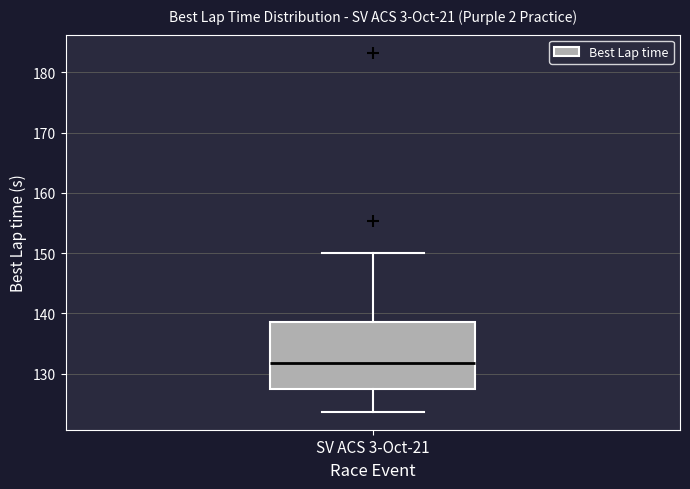

Transcribe this box plot: give where the median line is, the range the box spans, and where the two whiskers end, as read against the y-axis. The values are not printed on the chart, so give them approximately, as read against the axis.

median 132, box 127 to 139, whiskers 124 to 150